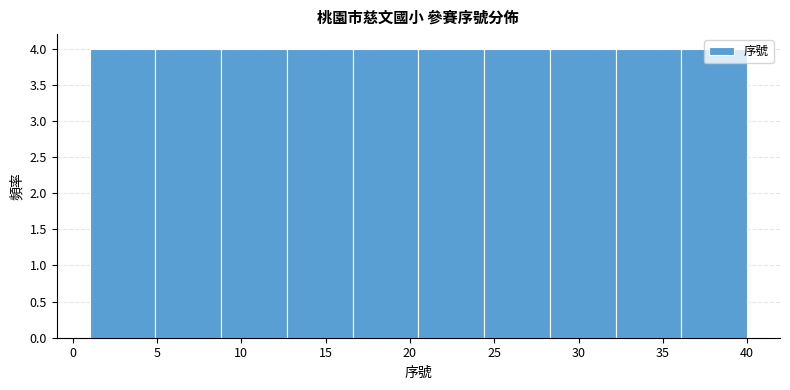

Reading left to right, transcribe this chart: for each bar, give the range it covers on the x-axis and its height. Neither the bar edges nor the heights are printed on the chart, so give them approximately, as read against the axes.

1.0 to 4.9: 4
4.9 to 8.8: 4
8.8 to 12.7: 4
12.7 to 16.6: 4
16.6 to 20.5: 4
20.5 to 24.4: 4
24.4 to 28.3: 4
28.3 to 32.2: 4
32.2 to 36.1: 4
36.1 to 40.0: 4